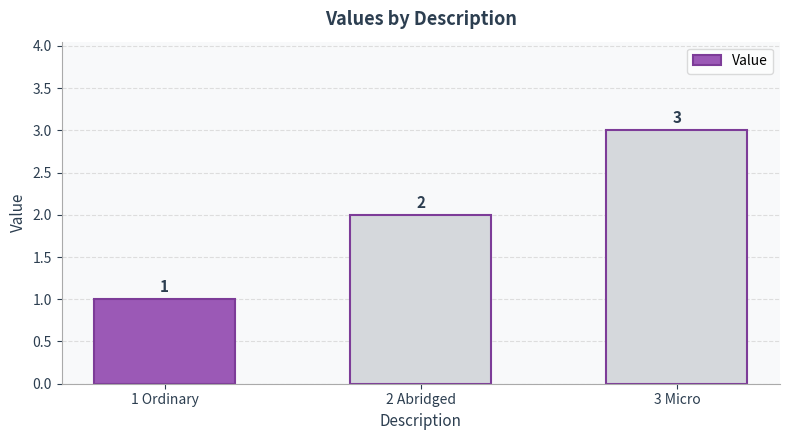

Rank the categories by value from lowest to highest.

1 Ordinary, 2 Abridged, 3 Micro